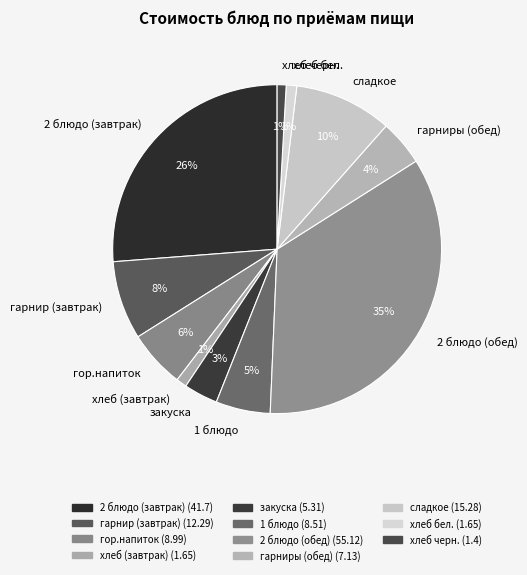

To the nearest percent, what is the average slice percentage?

9%